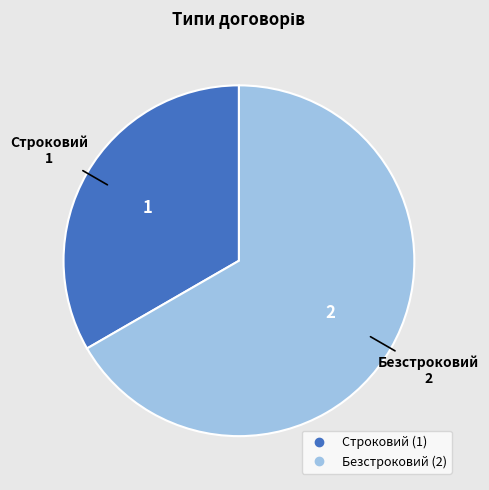

Between Строковий and Безстроковий, which is larger?

Безстроковий